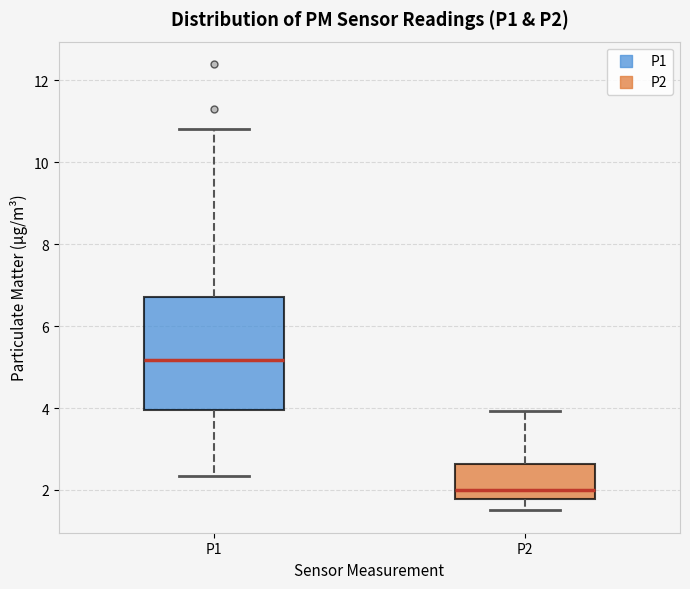

Reading left to right, read every box against the y-axis: the position of its median line, the range the box covers, and the ends of its whiskers. The values are not printed on the chart, so give them approximately, as read against the axis.

P1: median 5.2, box 4.0 to 6.8, whiskers 2.4 to 10.8
P2: median 2.0, box 1.8 to 2.6, whiskers 1.6 to 4.0